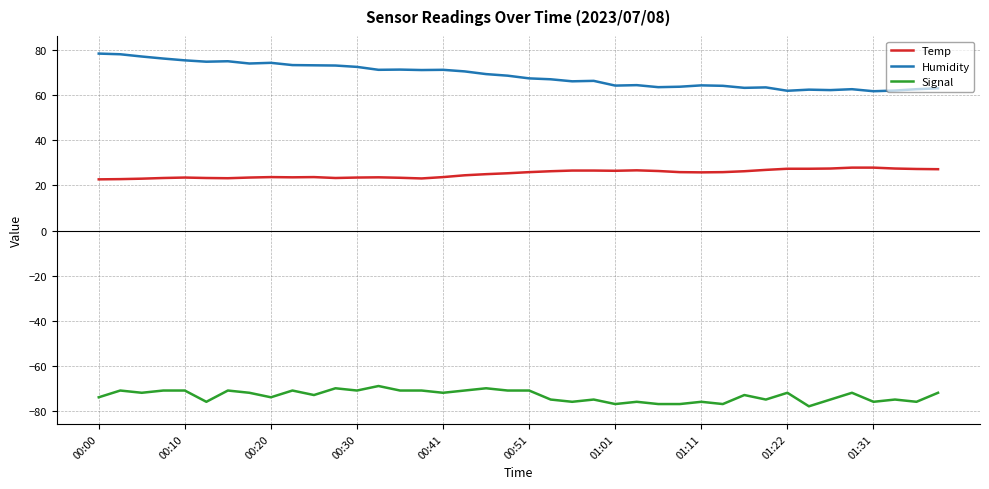

List the series in order of their peak value, highest first.

Humidity, Temp, Signal